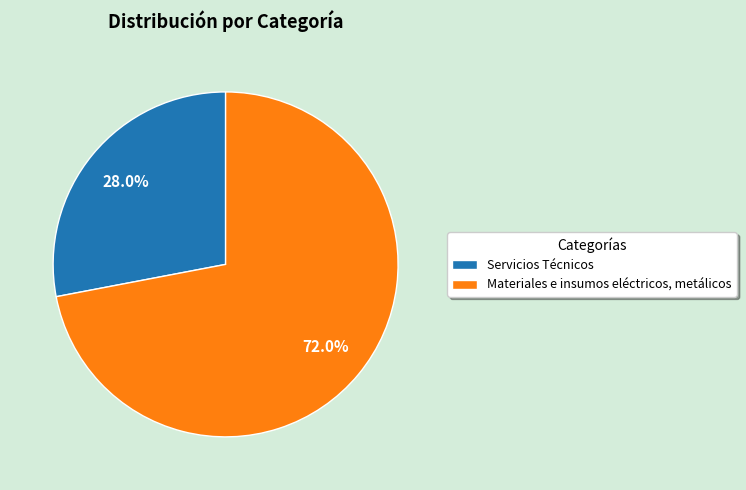

Combined, do Materiales e insumos eléctricos, metálicos and Servicios Técnicos account for over 50%?

Yes